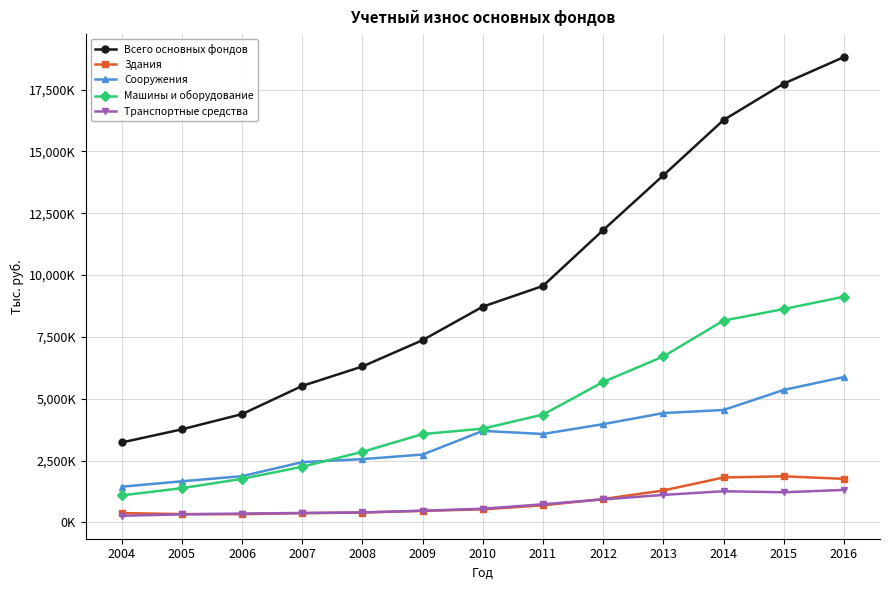

What are all the series names shown in the legend?

Всего основных фондов, Здания, Сооружения, Машины и оборудование, Транспортные средства